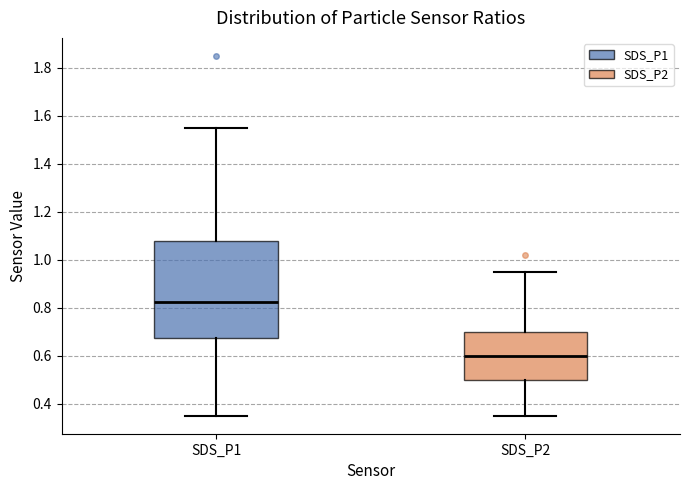

Where is the upper edge of the box for SDS_P1 on the y-axis? The values are not printed on the chart, so give them approximately, as read against the axis.

1.08